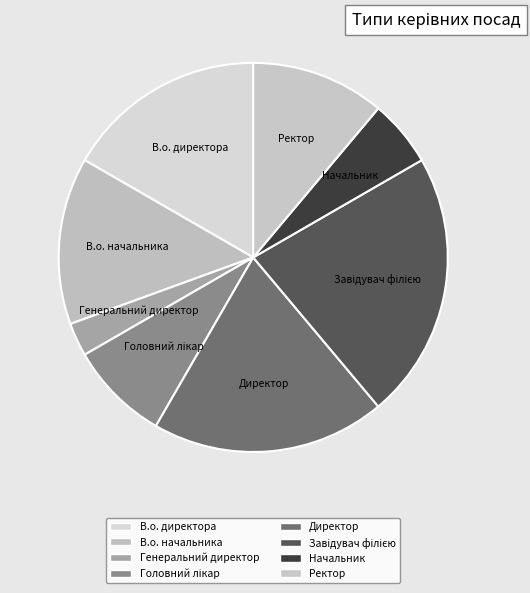

How many segments does this pie chart have?

8